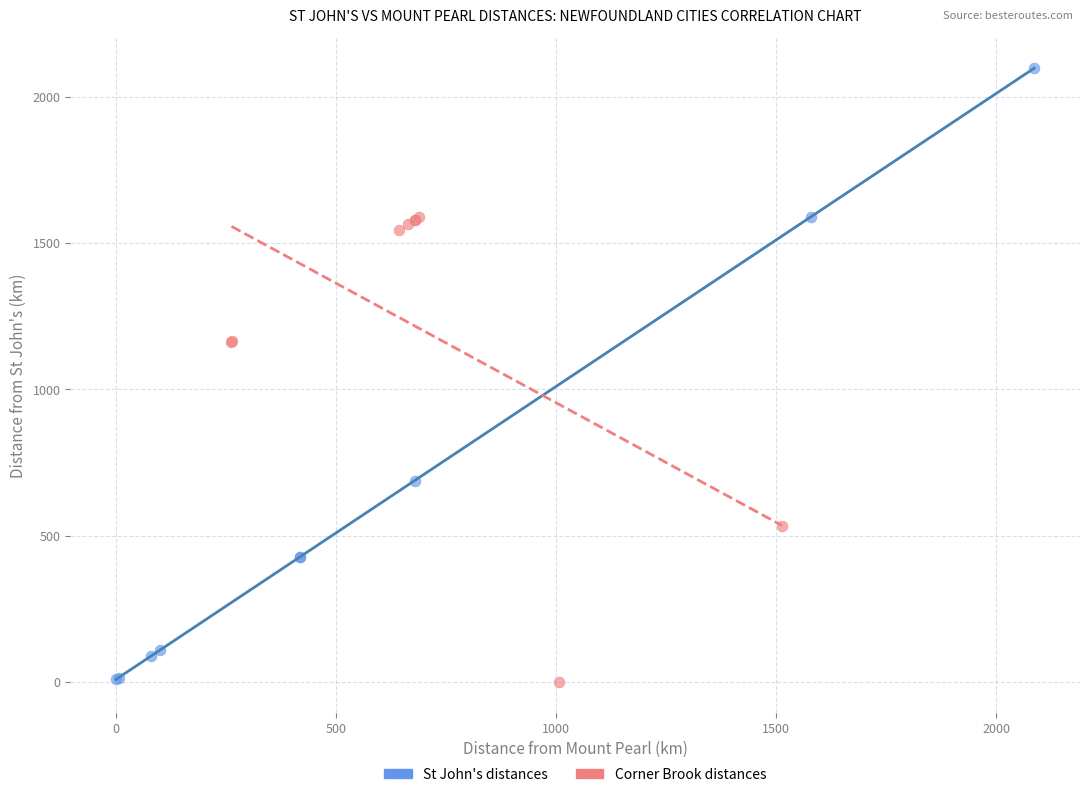

Which series has the widest spread of Y values?

St John's distances